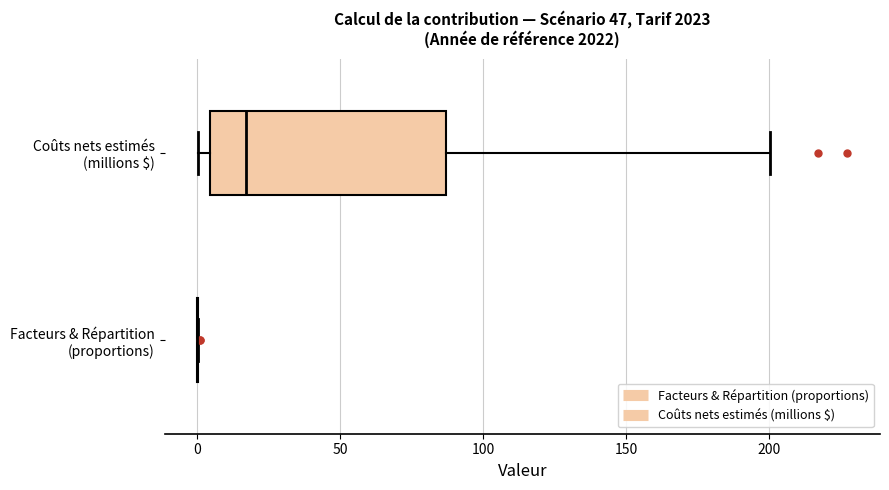

Reading bottom to top, transcribe this box plot: for each box, give where its median line is, the range the box spans, and where its two whiskers end, as read against the x-axis. The values are not printed on the chart, so give them approximately, as read against the axis.

Facteurs & Répartition (proportions): box collapsed to a line at 0, whiskers 0 to 0
Coûts nets estimés (millions $): median 15, box 5 to 85, whiskers 0 to 200